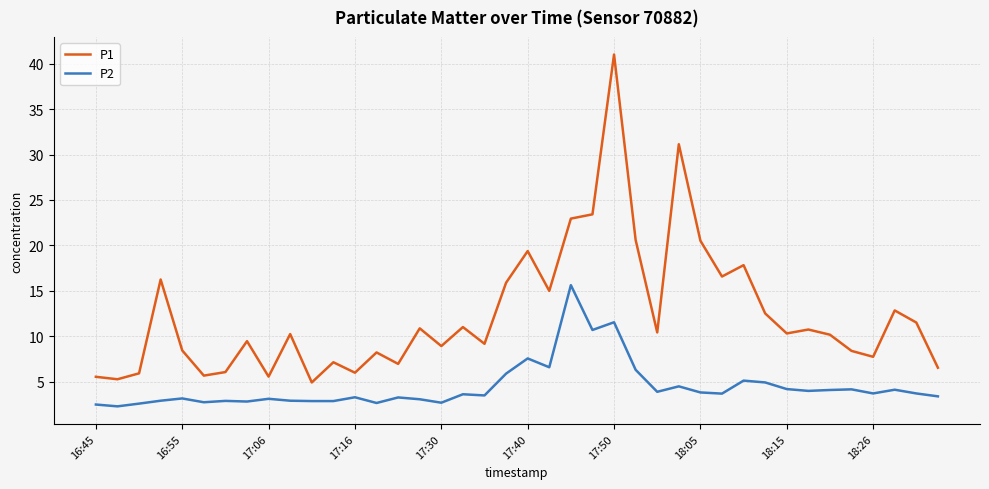

Which series has the largest range (max minus min)?

P1